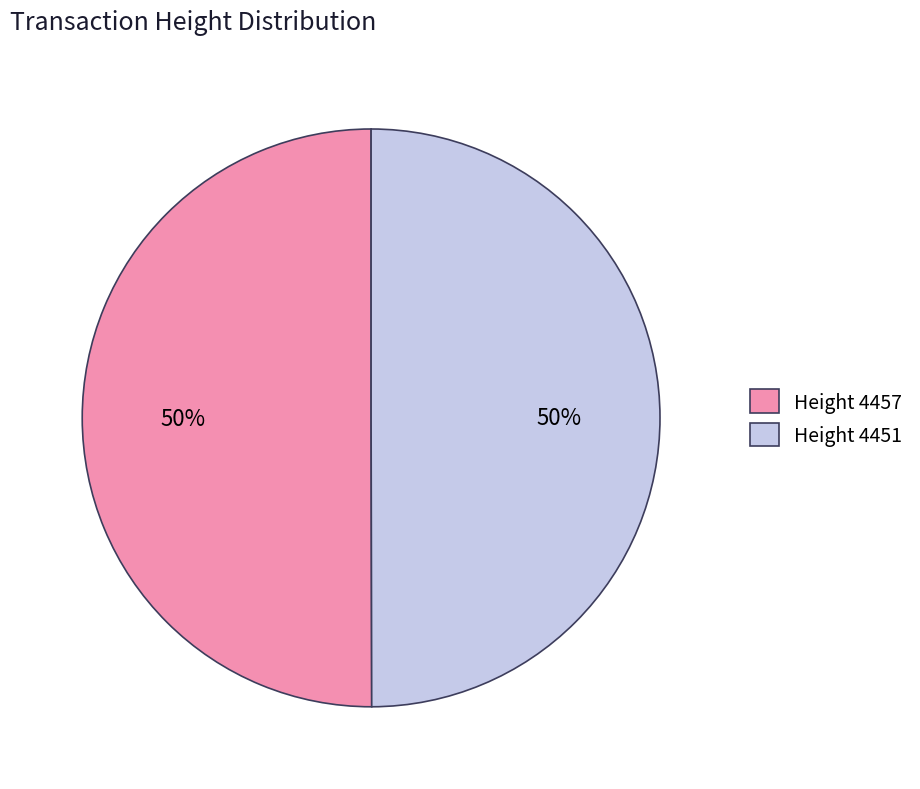

Combined, do Height 4457 and Height 4451 account for over 50%?

Yes